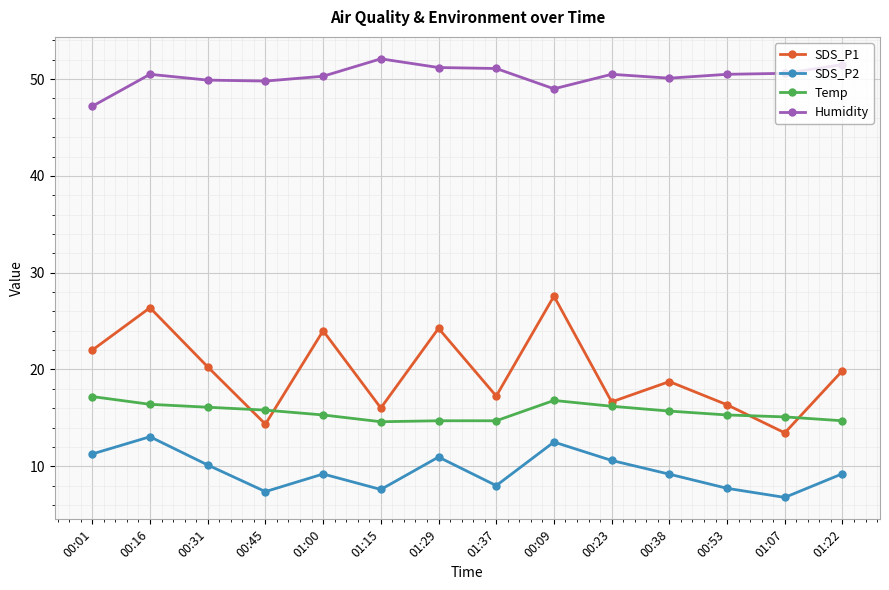

How many interior local peaks does the SDS_P2 series have?

4